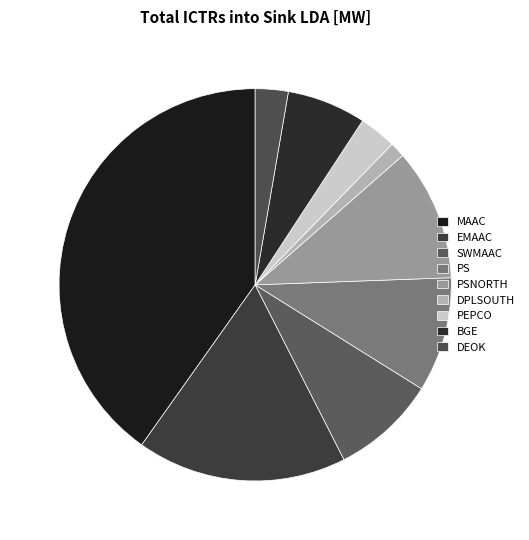

How many segments does this pie chart have?

9